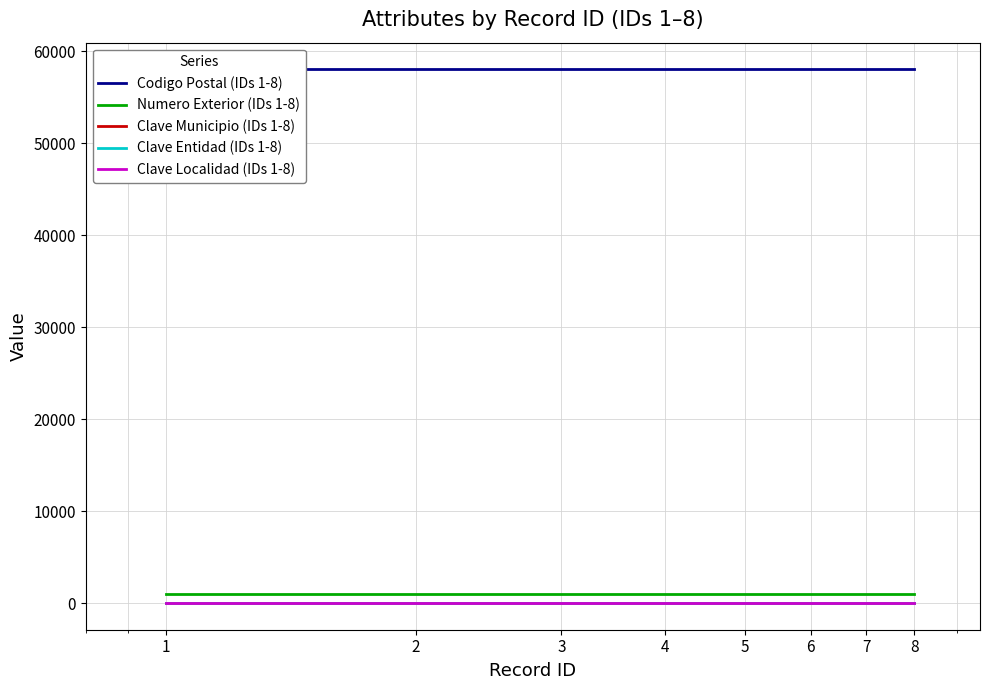

What are all the series names shown in the legend?

Codigo Postal (IDs 1-8), Numero Exterior (IDs 1-8), Clave Municipio (IDs 1-8), Clave Entidad (IDs 1-8), Clave Localidad (IDs 1-8)